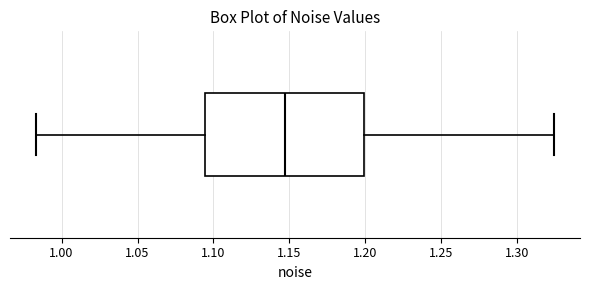

Transcribe this box plot: give where the median line is, the range the box spans, and where the two whiskers end, as read against the x-axis. The values are not printed on the chart, so give them approximately, as read against the axis.

median 1.145, box 1.095 to 1.200, whiskers 0.985 to 1.325